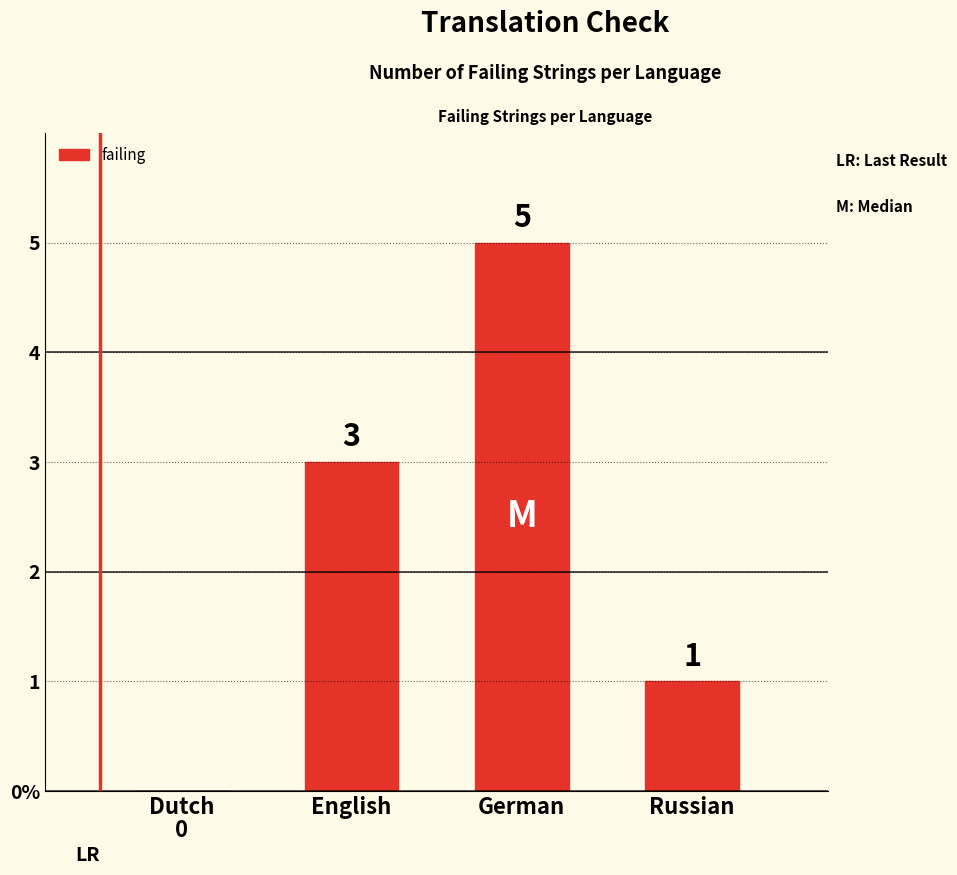

Reading right to left, transcribe all the data shown in this chart.

1	5	3	0